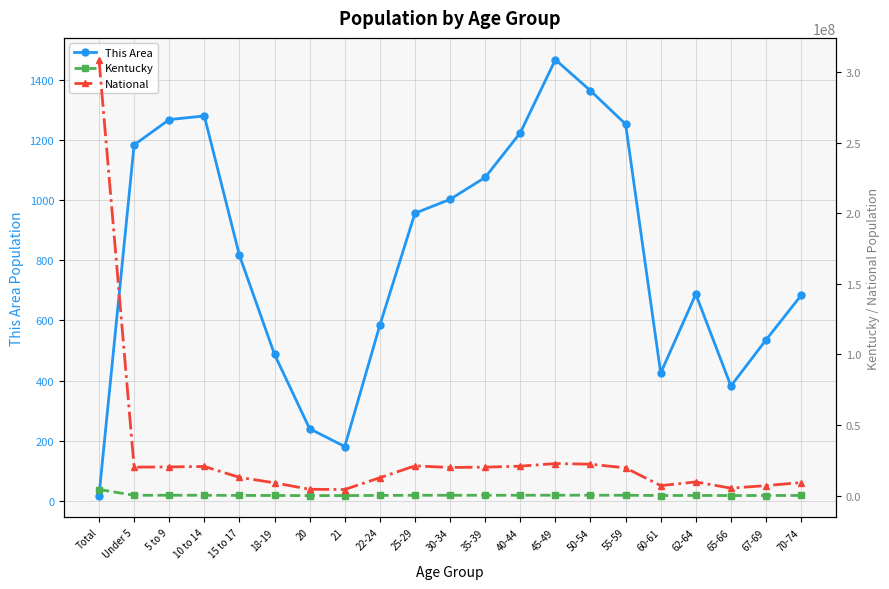

Where is the first local maximum for Kentucky?

10 to 14